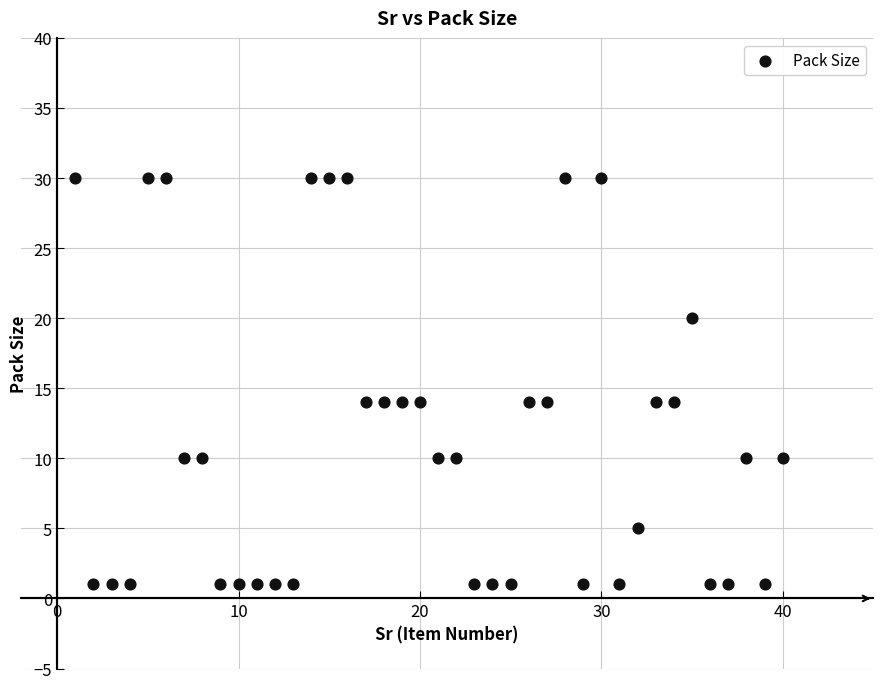

What is the range of Y values (max minus min)?

29